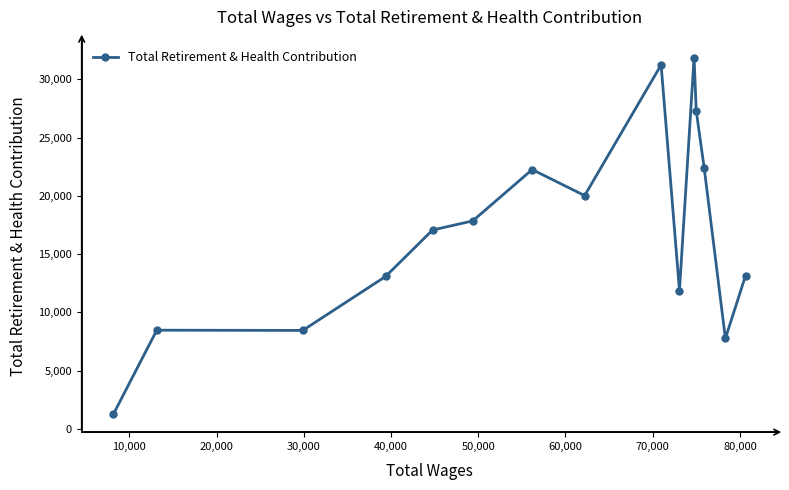

What is the average value?

16932